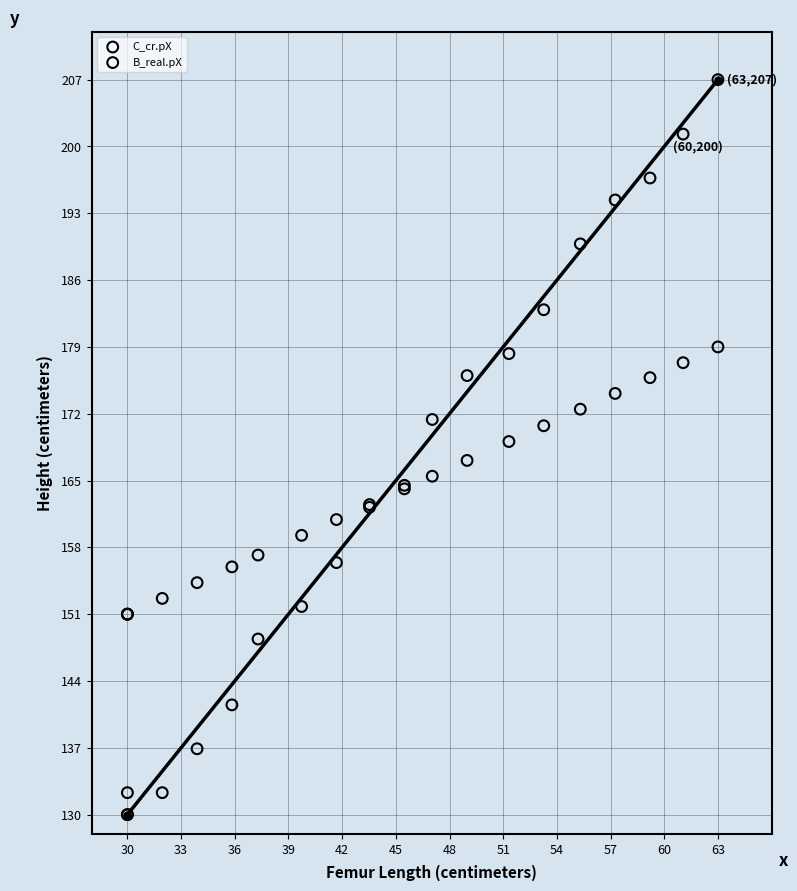

Which series contains the lowest Y value?

C_cr.pX